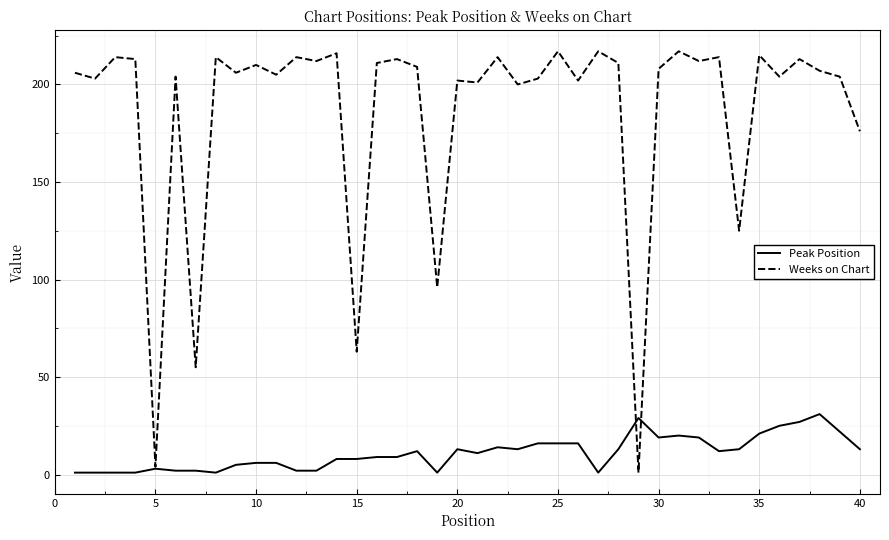

What is the highest value of the Weeks on Chart series?

217